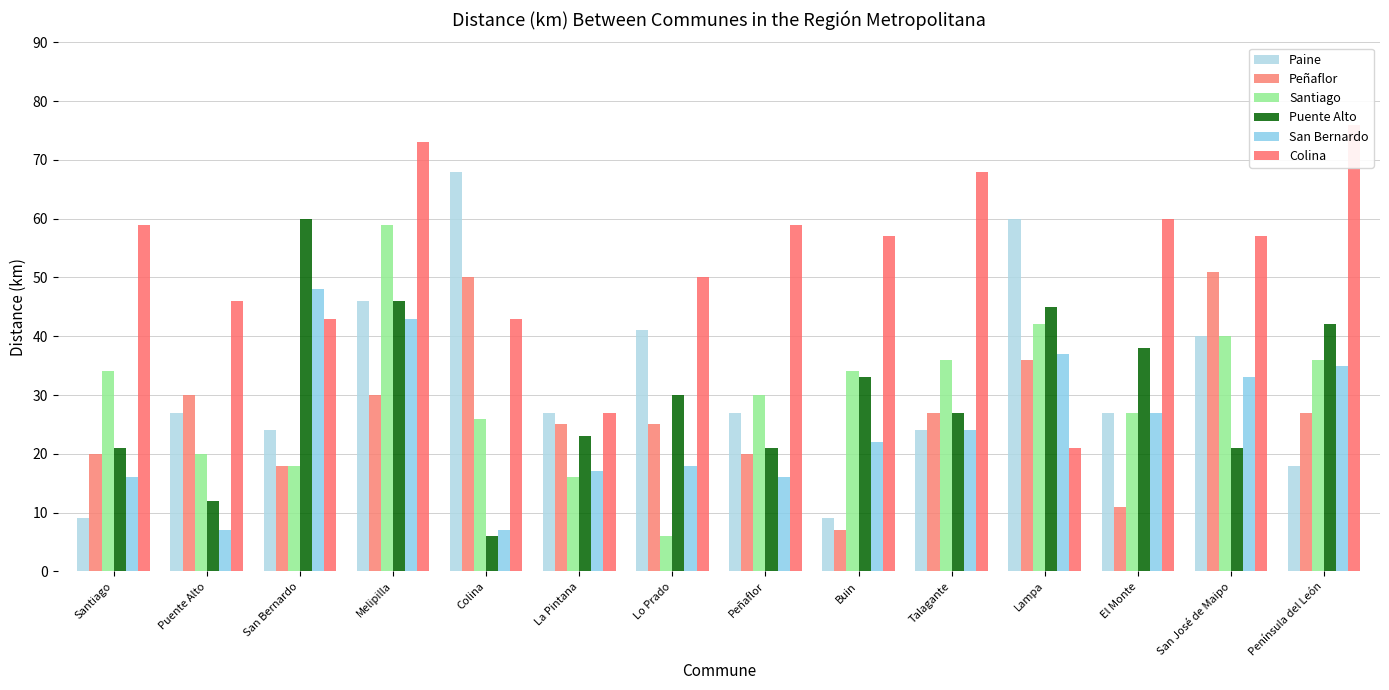

What position from the left is Lo Prado?

7